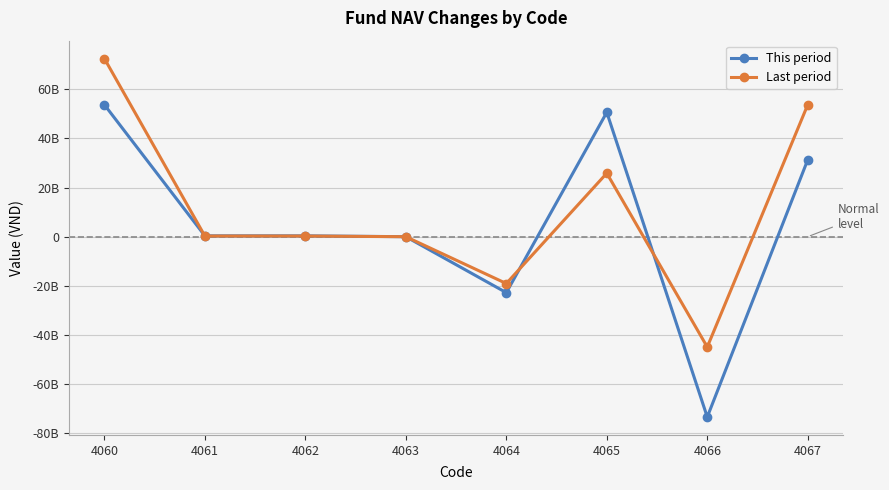

Which series has the largest total across all categories?

Last period